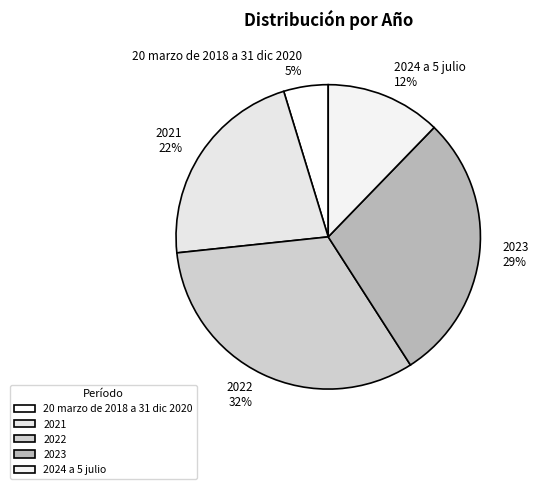

Is there a majority slice in this chart?

No